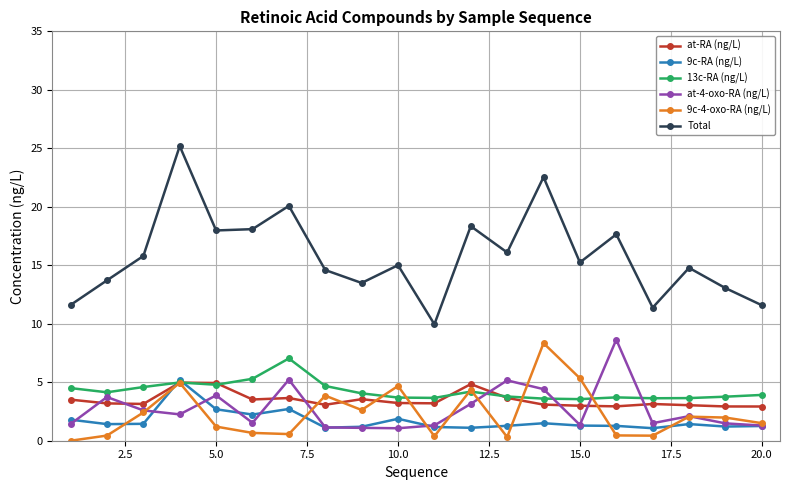

True or false: 9c-RA (ng/L) and Total intersect in this chart.

False